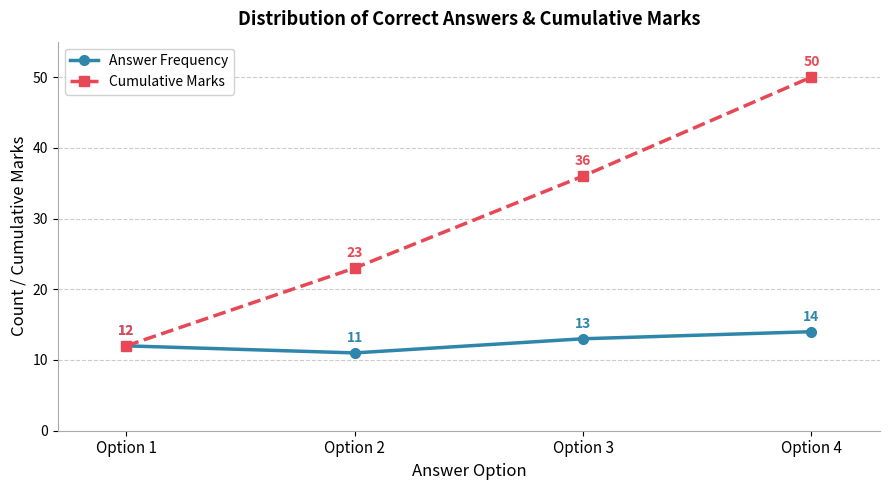

Count the number of categories in the chart.

4